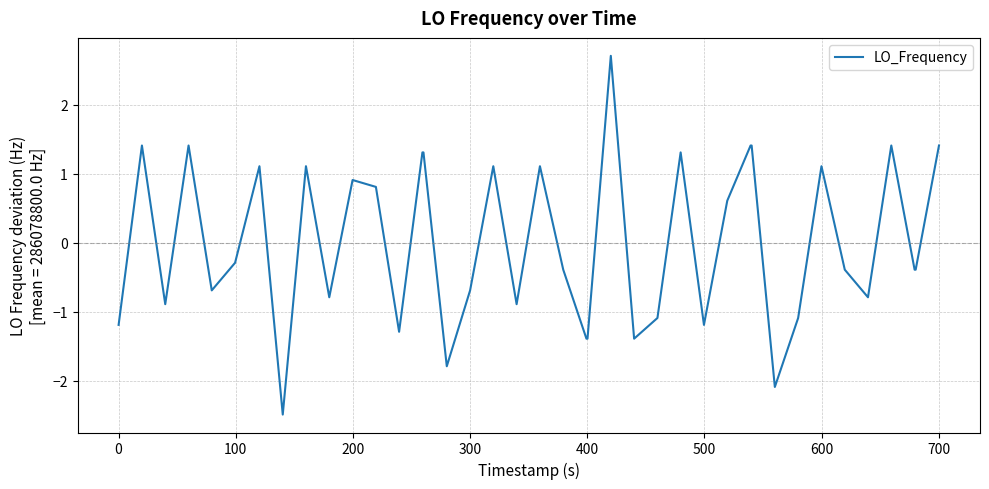

What is the smallest value displayed?

-2.5